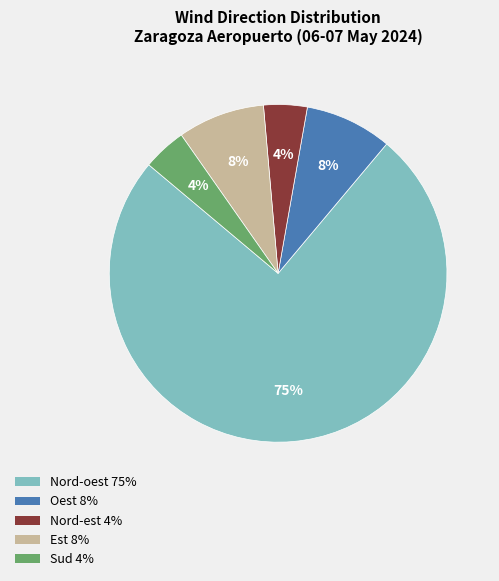

What is the majority slice?

Nord-oest